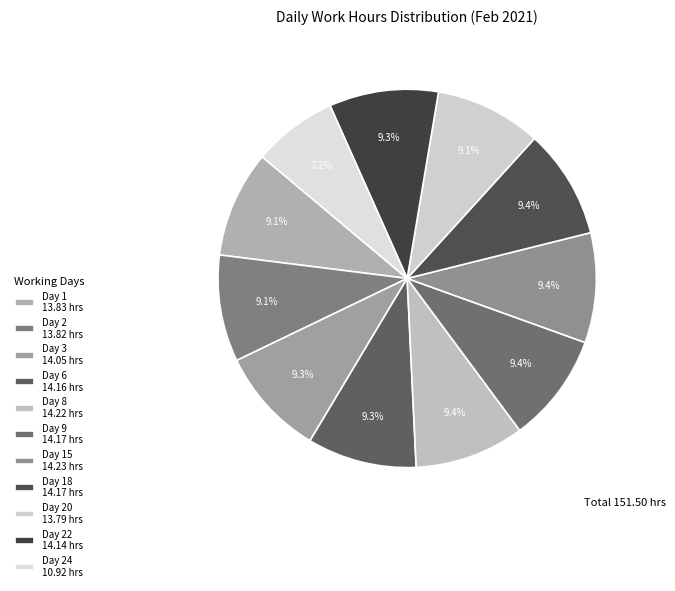

Rank the categories by value from lowest to highest.

Day 24, Day 20, Day 2, Day 1, Day 3, Day 22, Day 6, Day 9, Day 18, Day 8, Day 15